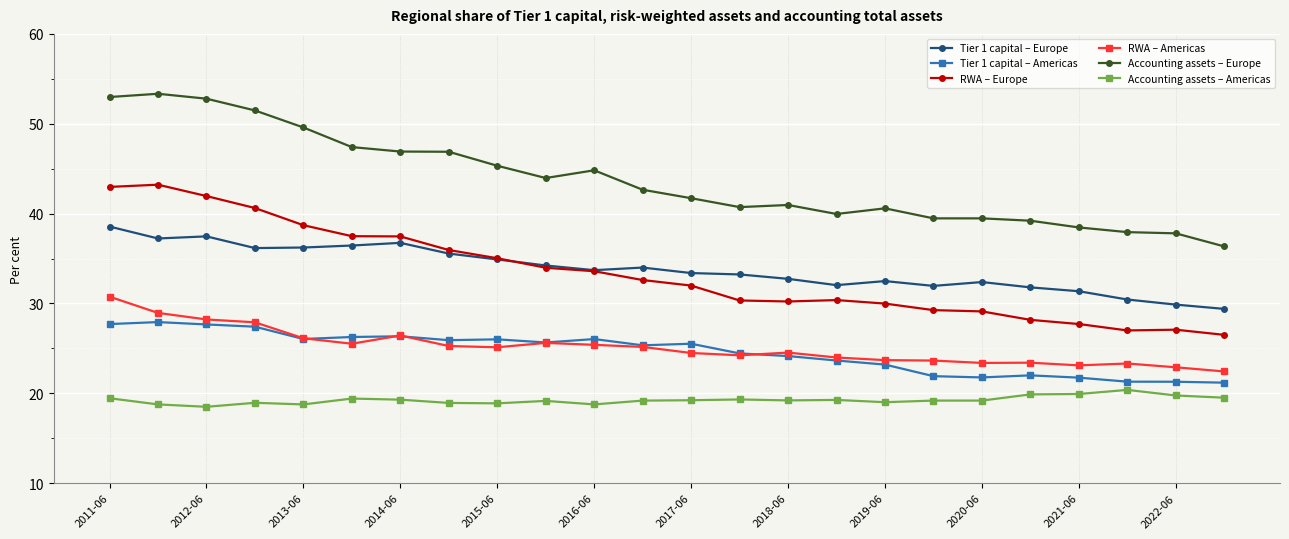

True or false: RWA – Americas has more than 1 interior local peaks.

True